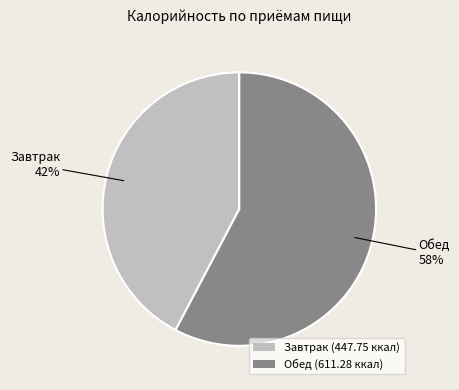

To the nearest percent, what percentage of the pie is Обед?

58%